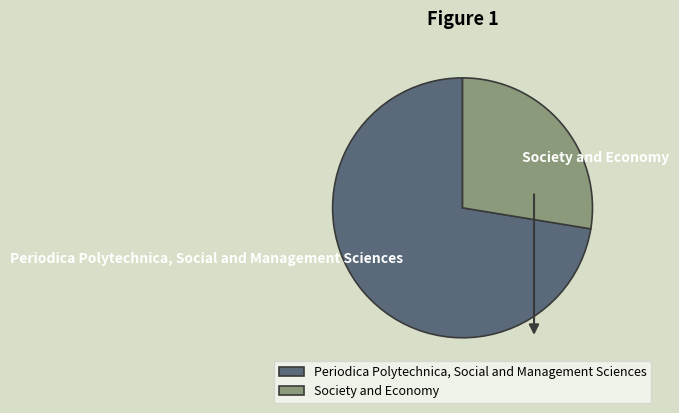

Which slice is the smallest?

Society and Economy